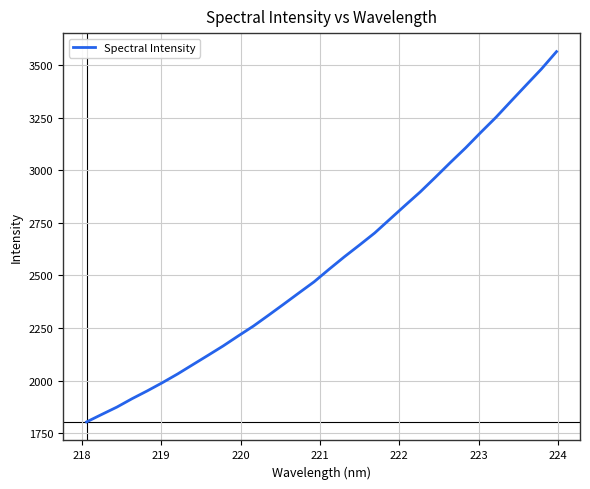

What is the maximum value shown in the chart?

3565.3